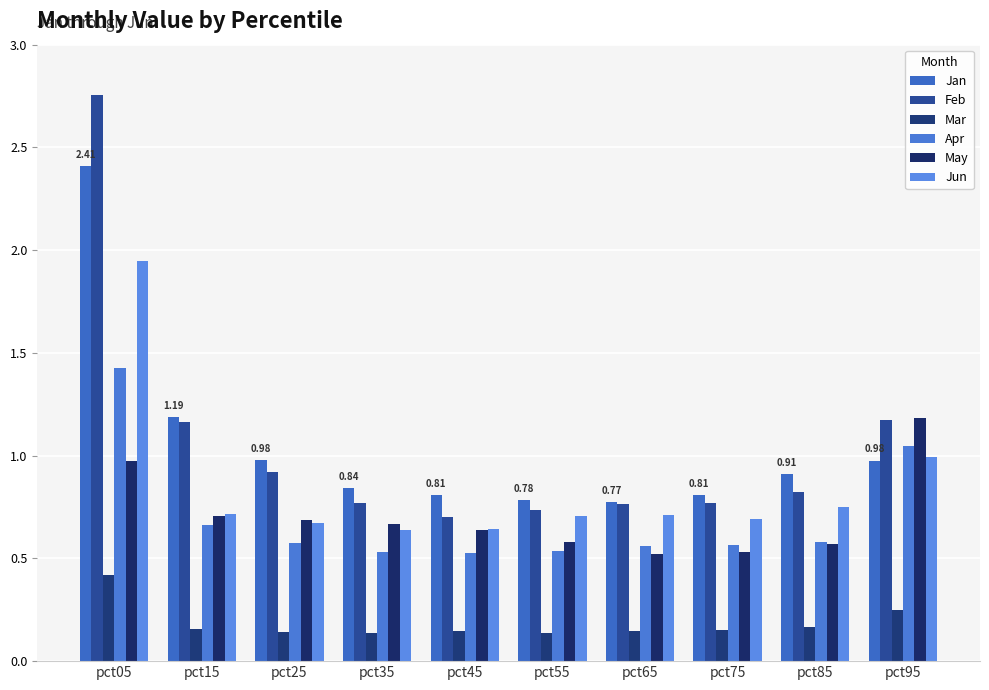

Which category has the highest value in the May series?

pct95